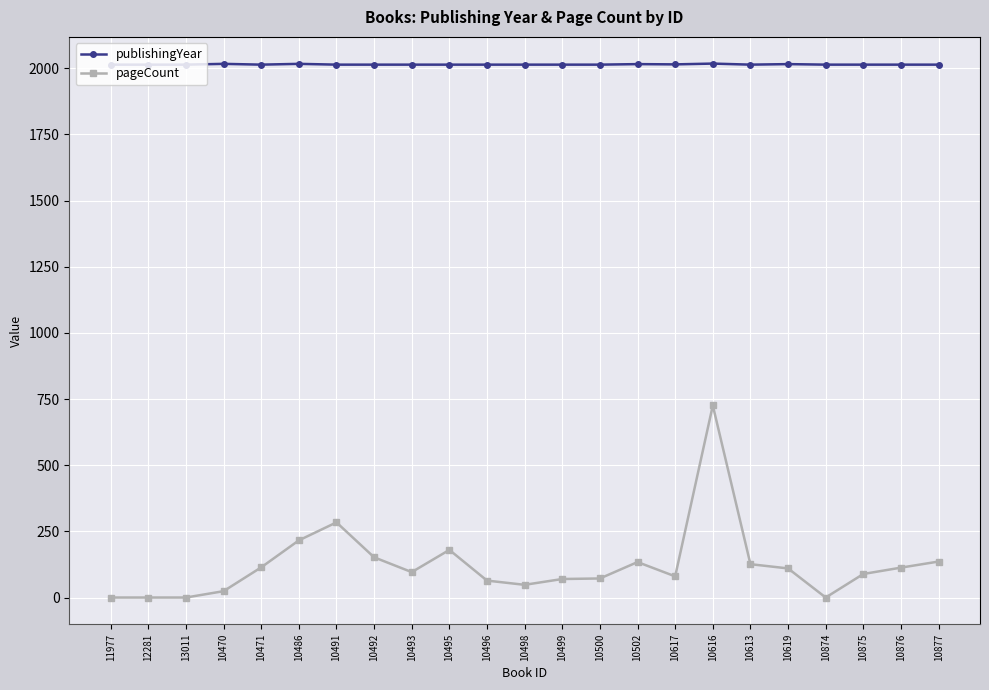

What is the sum of all publishingYear values?

46337